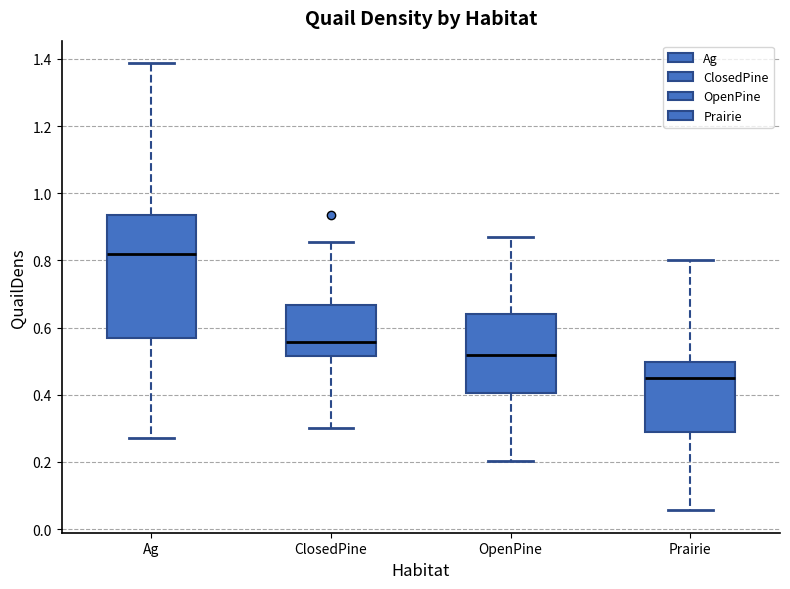

Reading left to right, read every box against the y-axis: the position of its median line, the range the box covers, and the ends of its whiskers. The values are not printed on the chart, so give them approximately, as read against the axis.

Ag: median 0.82, box 0.56 to 0.94, whiskers 0.28 to 1.38
ClosedPine: median 0.56, box 0.52 to 0.66, whiskers 0.30 to 0.86
OpenPine: median 0.52, box 0.40 to 0.64, whiskers 0.20 to 0.86
Prairie: median 0.44, box 0.28 to 0.50, whiskers 0.06 to 0.80